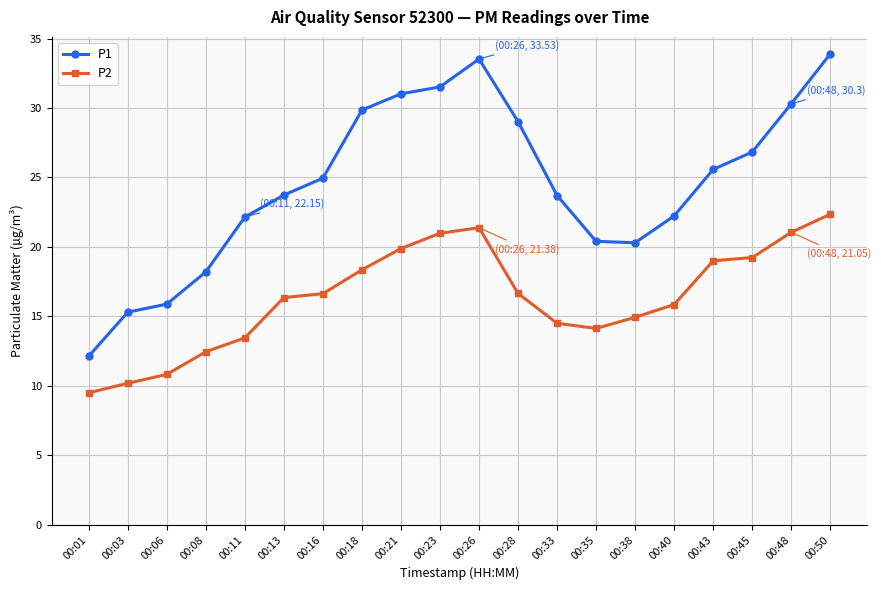

What is the difference between the P1 values at 00:50 and 00:01?

21.8